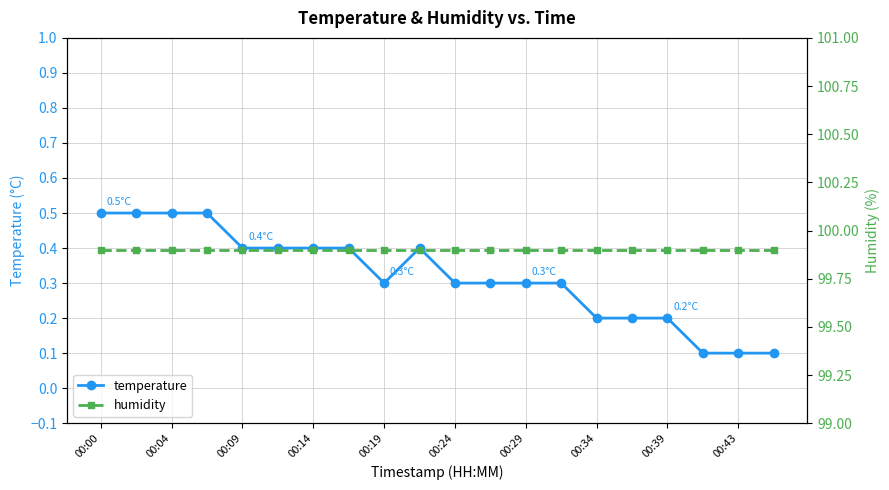

The temperature series shows 0.1 at 00:39. True or false?

False